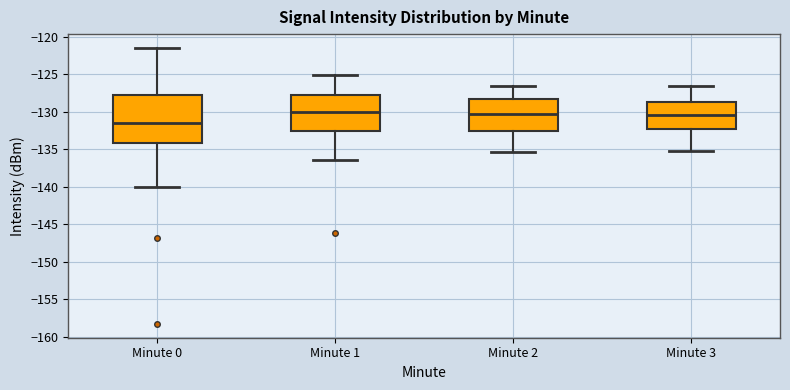

Reading left to right, transcribe this box plot: for each box, give where its median line is, the range the box spans, and where its two whiskers end, as read against the y-axis. The values are not printed on the chart, so give them approximately, as read against the axis.

Minute 0: median -131.5, box -134.0 to -128.0, whiskers -140.0 to -121.5
Minute 1: median -130.0, box -132.5 to -128.0, whiskers -136.5 to -125.0
Minute 2: median -130.5, box -132.5 to -128.5, whiskers -135.5 to -126.5
Minute 3: median -130.5, box -132.5 to -128.5, whiskers -135.0 to -126.5